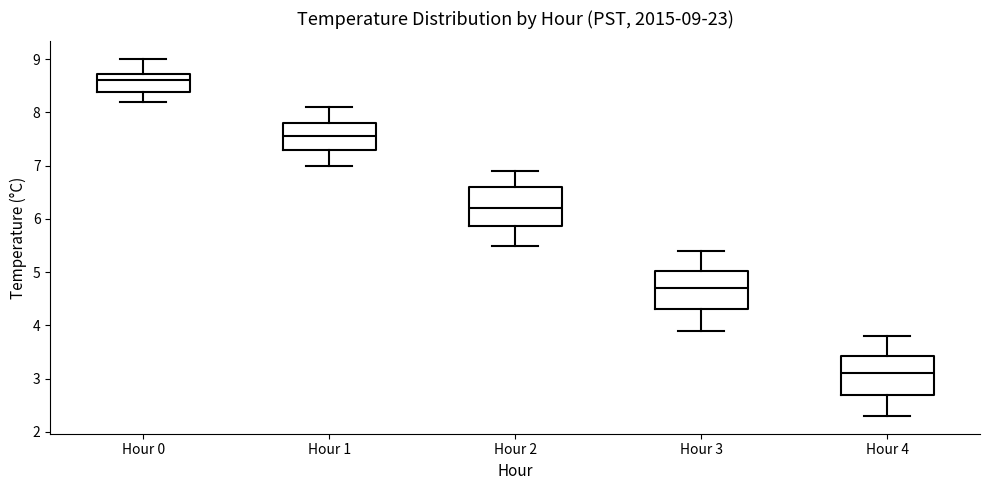

Which box's median line is the lowest?

Hour 4